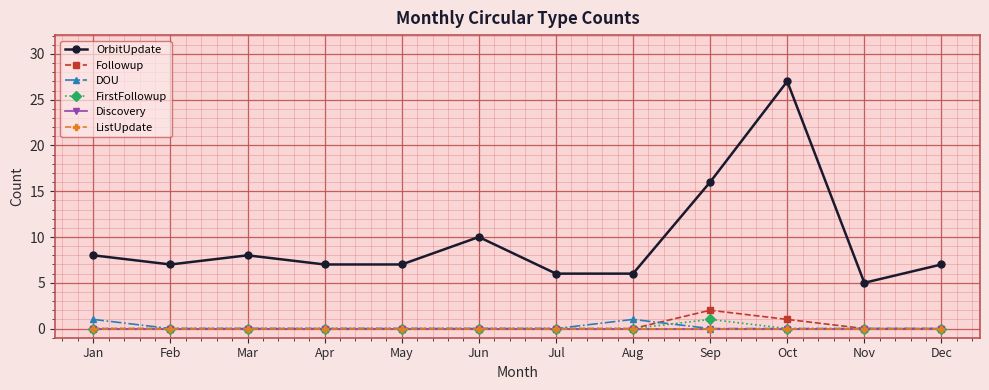

Is this an area chart (filled region under the line)?

No